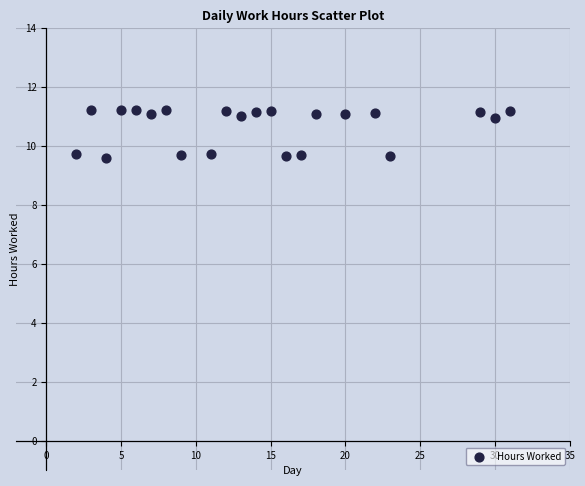

What is the range of Y values (max minus min)?

1.6